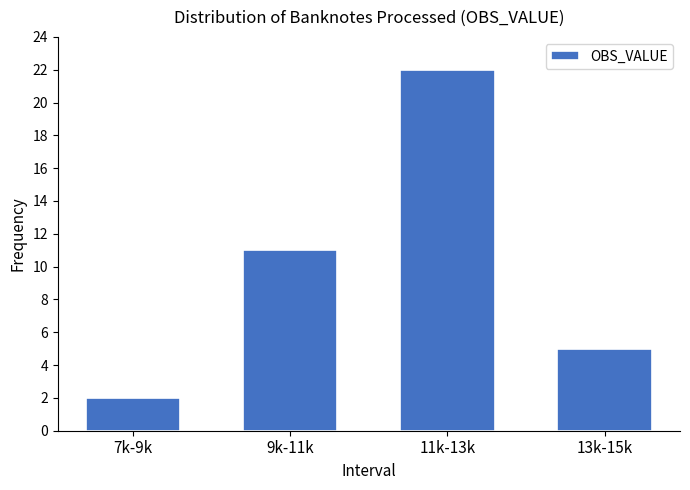

Reading left to right, transcribe all the data shown in this chart.

7k-9k=2	9k-11k=11	11k-13k=22	13k-15k=5